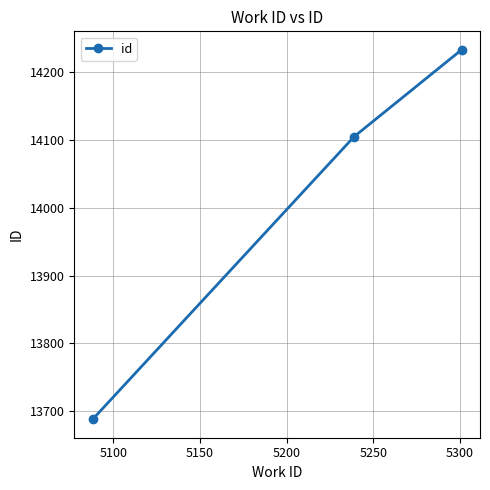

What is the minimum value shown in the chart?

13688